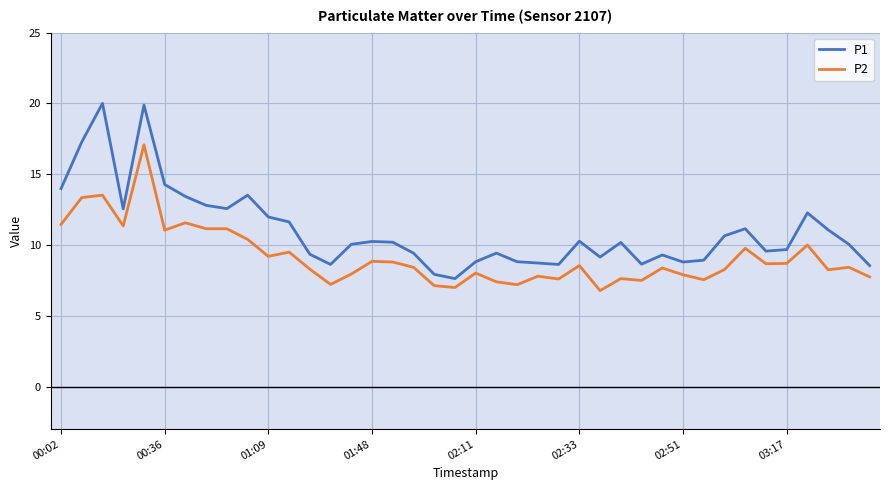

List the series in order of their peak value, lowest first.

P2, P1